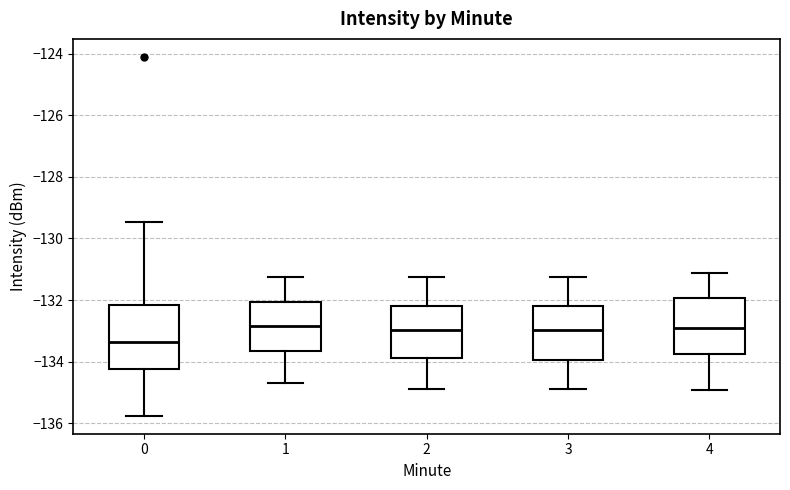

Comparing the boxes themselves (not the whiskers), which one is the tallest?

0